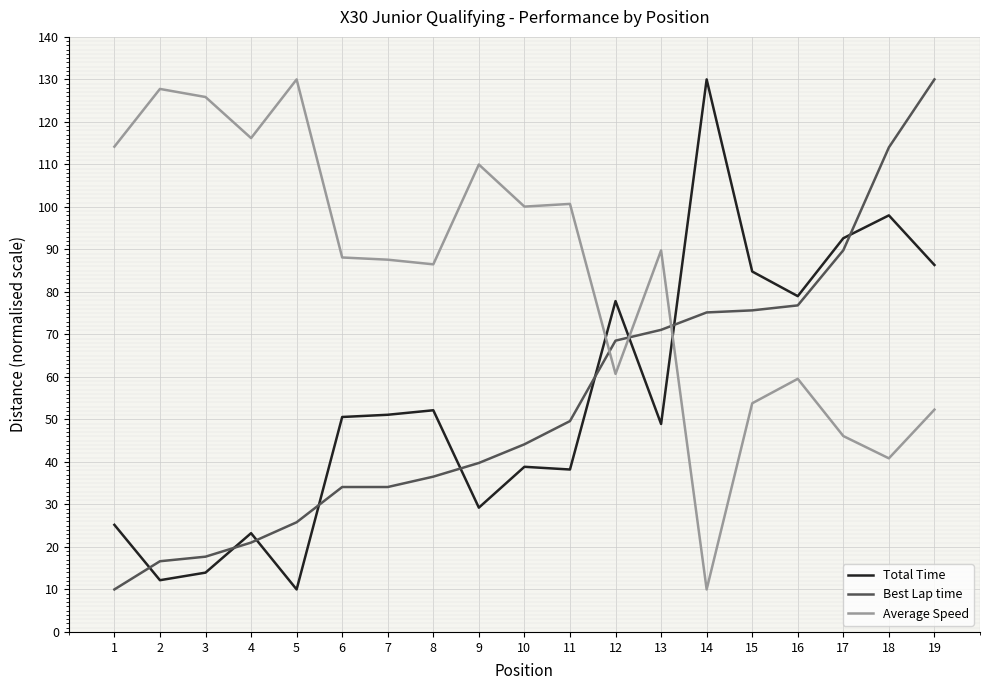

The Best Lap time series shows 49.6 at 11. True or false?

True